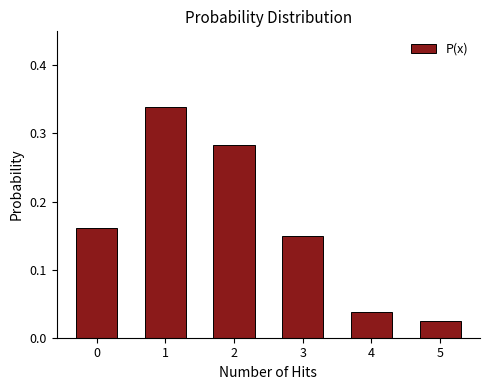

Where is the data nearest to the value 0?

5